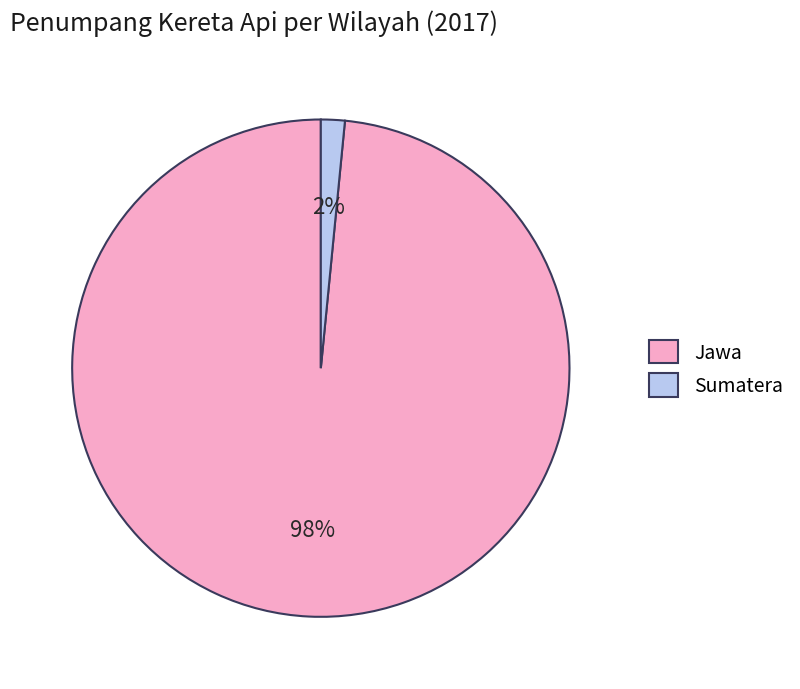

How many slices are in this pie chart?

2